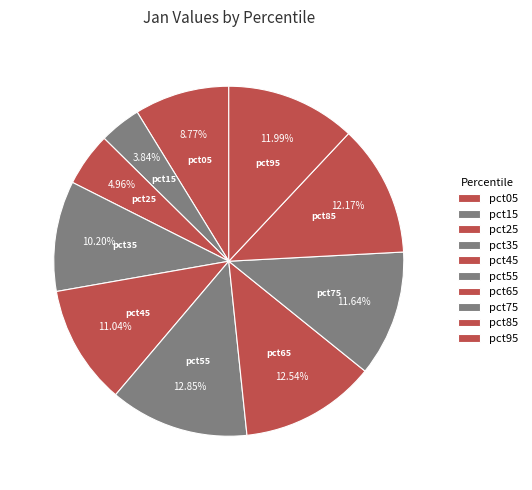

How many slices are in this pie chart?

10